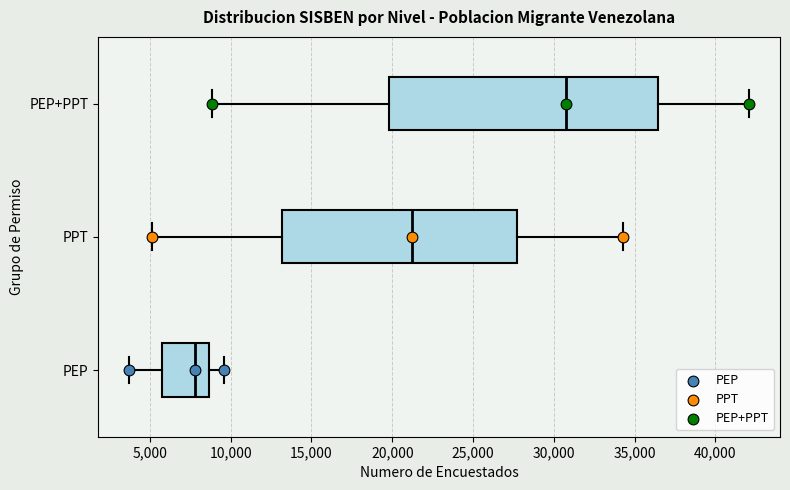

Which box is the widest, from its left edge to its right edge?

PEP+PPT